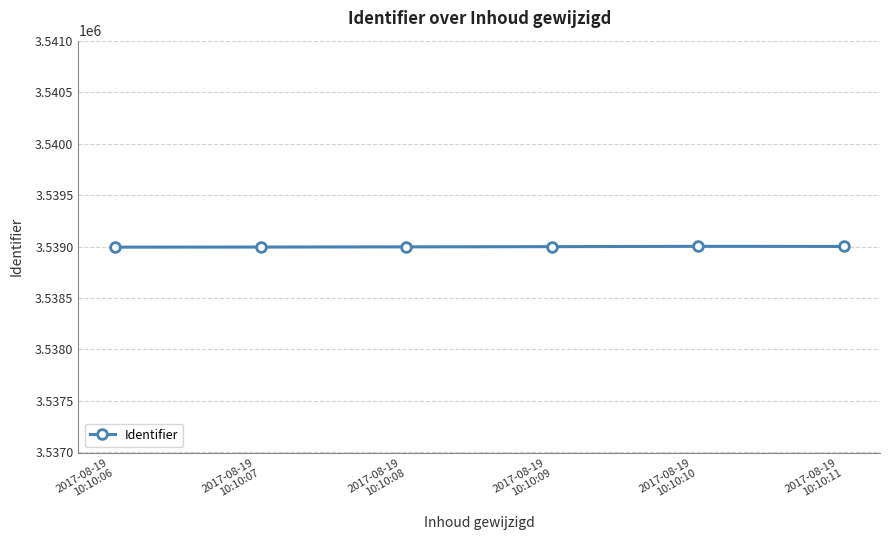

What is the label of the 5th point from the left?

2017-08-19
10:10:10